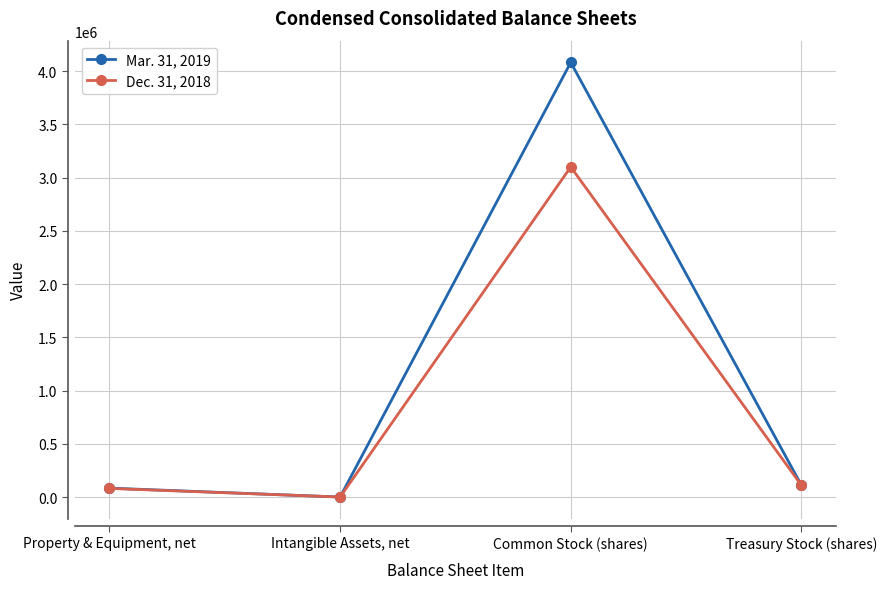

What is the minimum value shown in the chart?

932